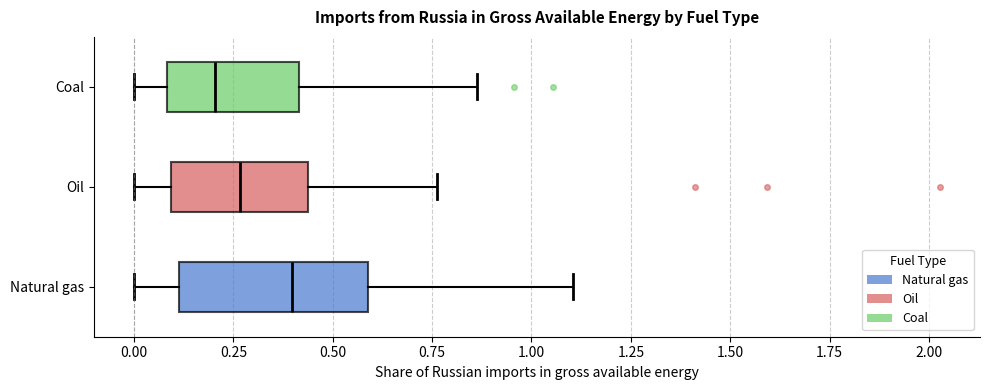

Comparing the boxes themselves (not the whiskers), which one is the widest?

Natural gas